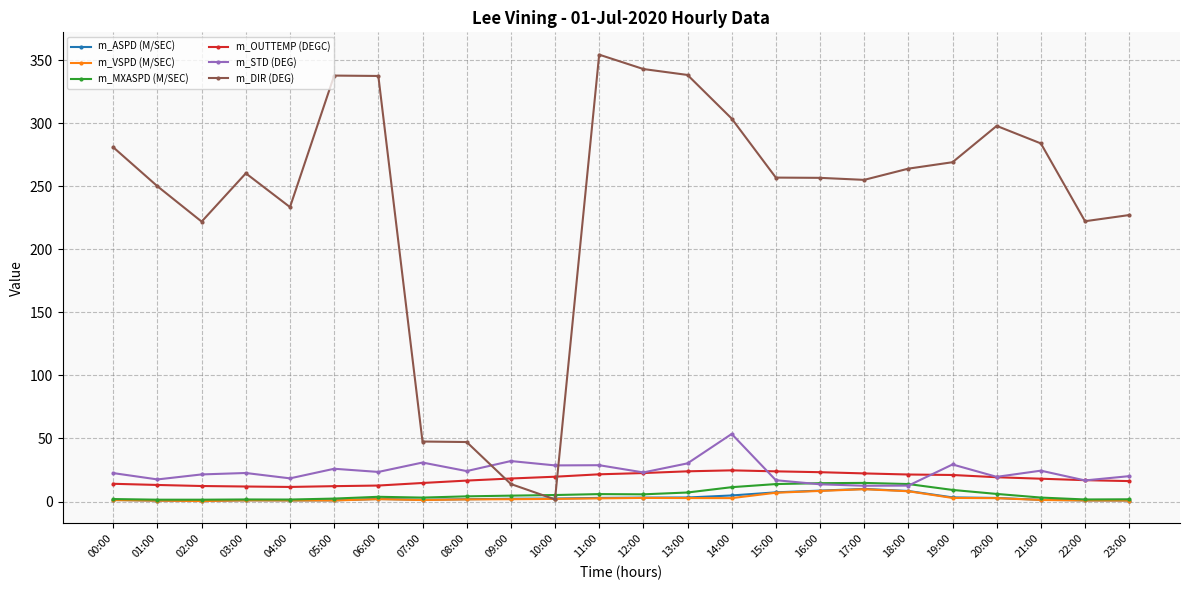

Between 18:00 and 20:00, which series saw the biggest shift?

m_DIR (DEG)